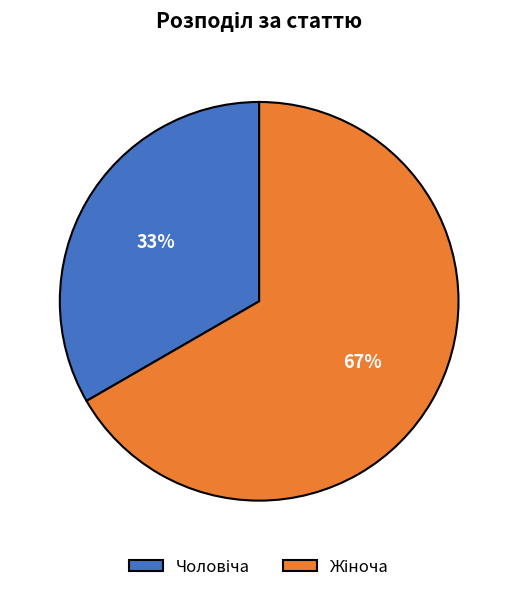

To the nearest percent, what is the average slice percentage?

50%